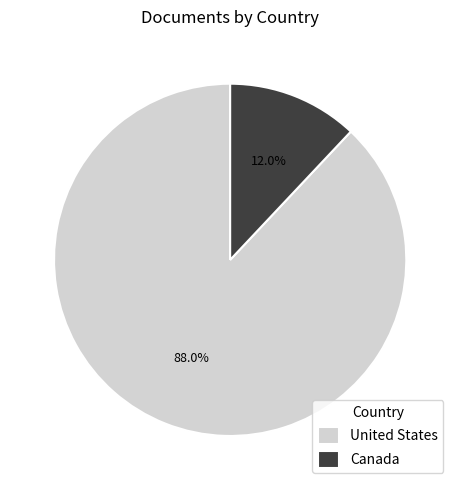

How many slices are in this pie chart?

2